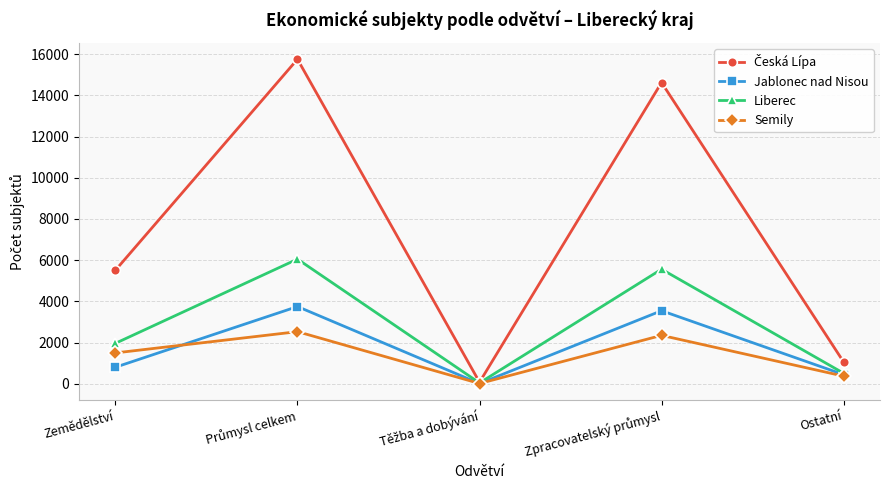

True or false: Semily has more than 0 points higher than both neighbors.

True